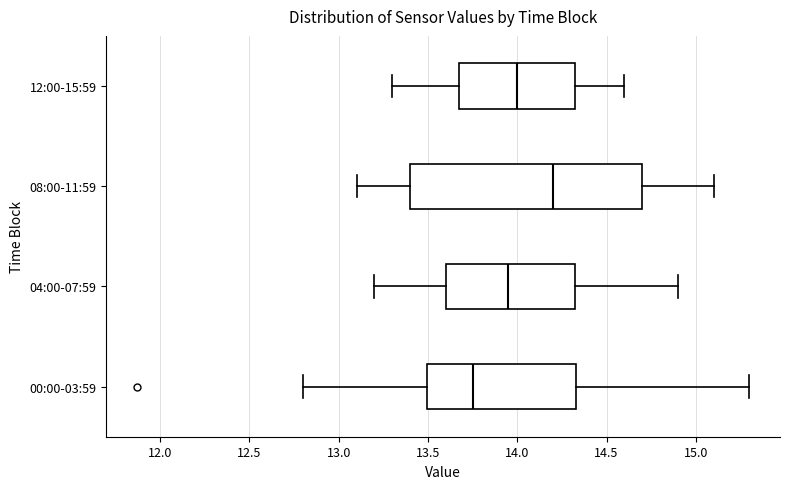

Where is the left edge of the box for 00:00-03:59 on the x-axis? The values are not printed on the chart, so give them approximately, as read against the axis.

13.50